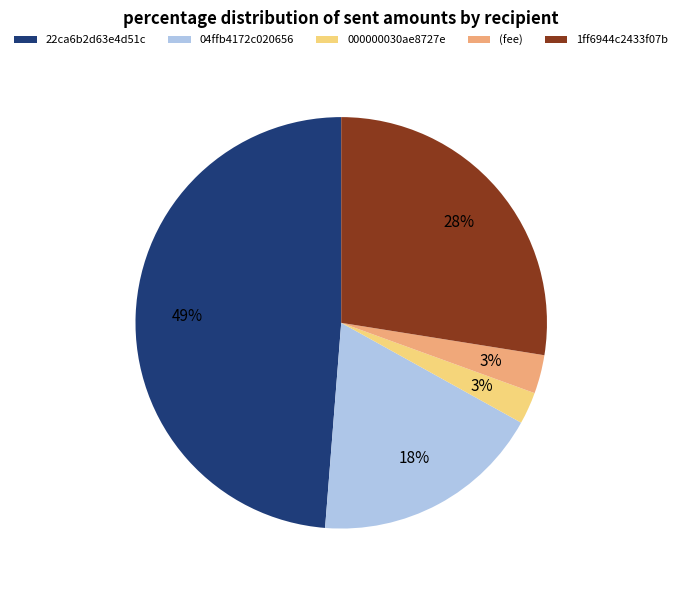

Is it true that 000000030ae8727e is 3% of the pie?

True